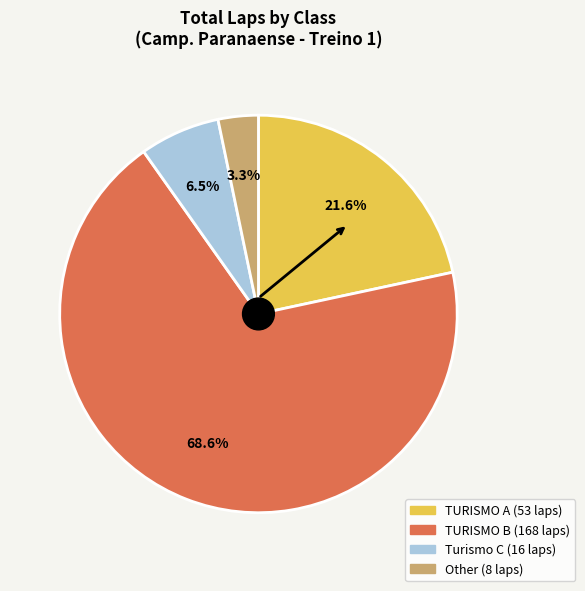

Between Turismo C and TURISMO A, which is larger?

TURISMO A